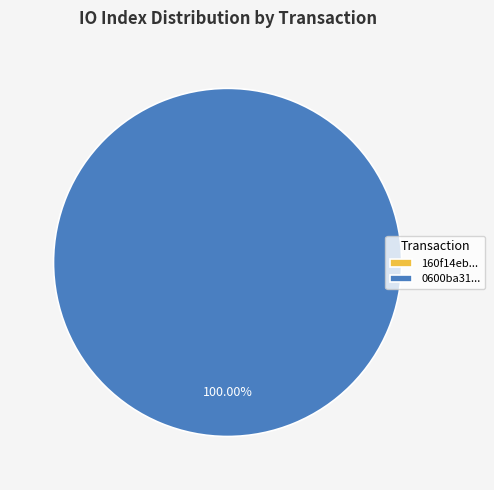

To the nearest percent, what is the difference between the largest and smallest slice percentages?

100%